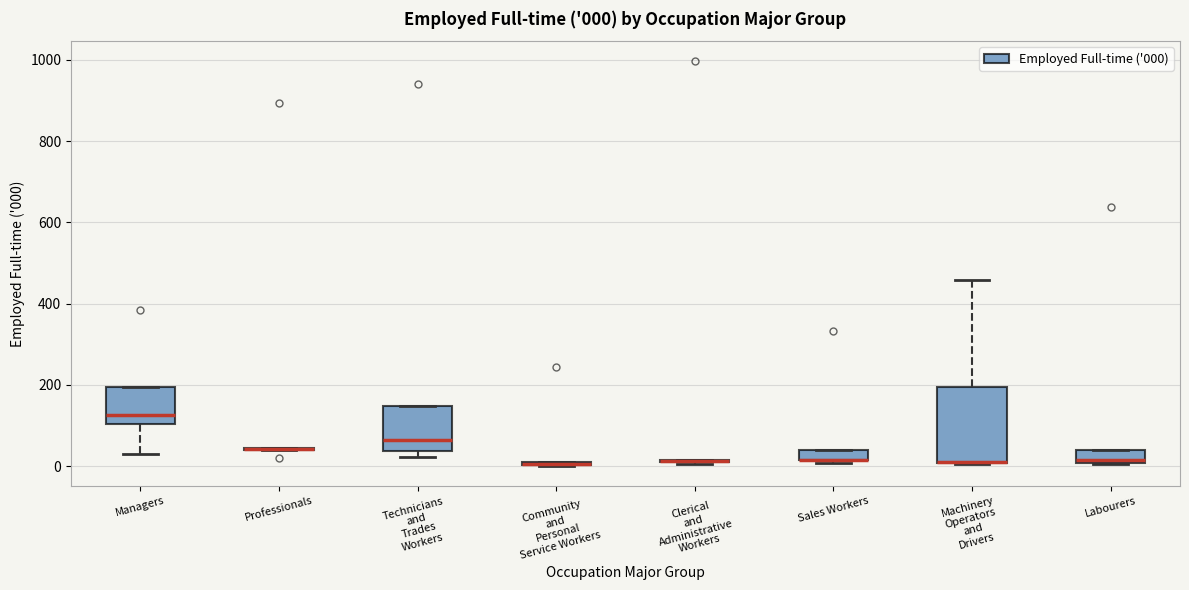

Which box is the tallest, from its lower edge to its upper edge?

Machinery Operators and Drivers